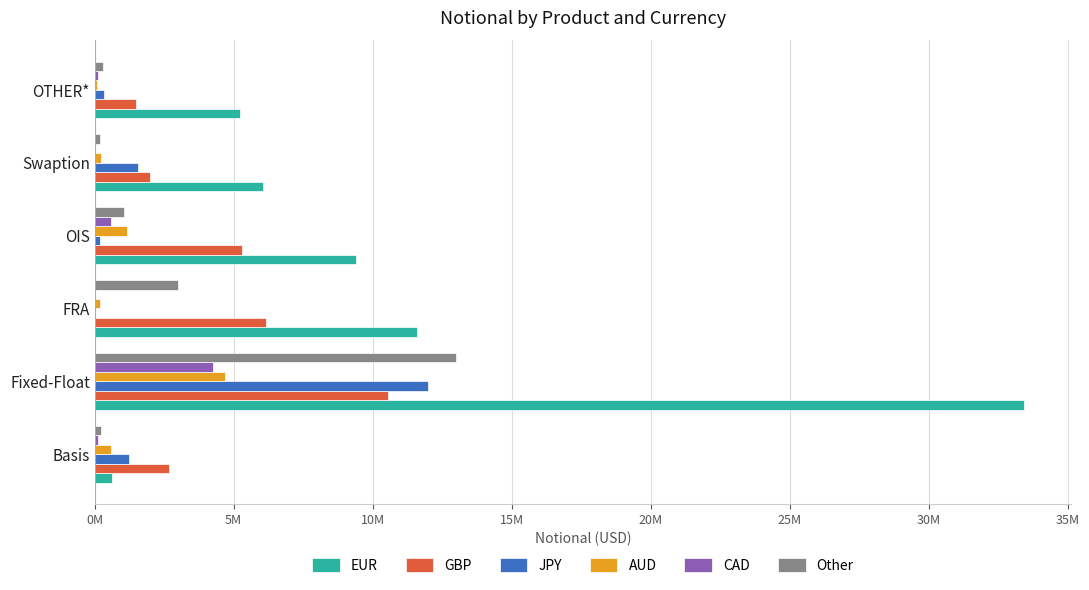

Which series has the largest total across all categories?

EUR